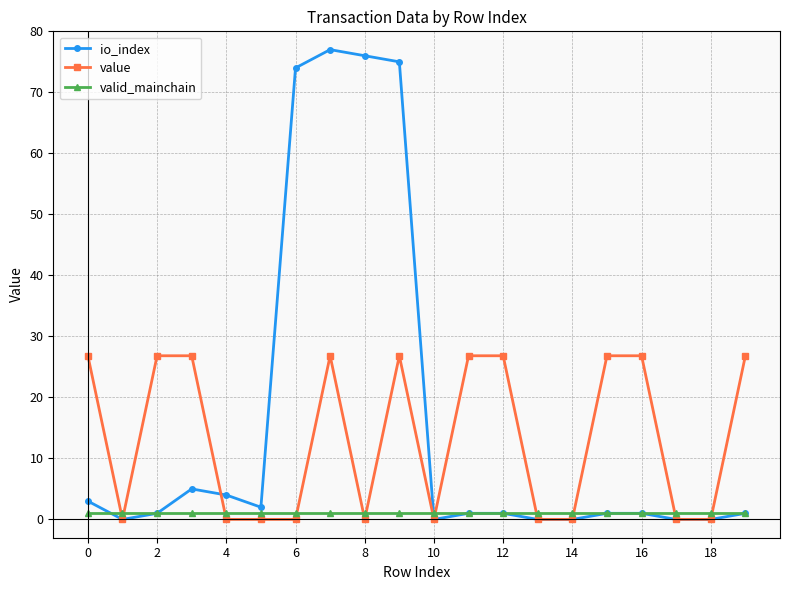

What are all the series names shown in the legend?

io_index, value, valid_mainchain